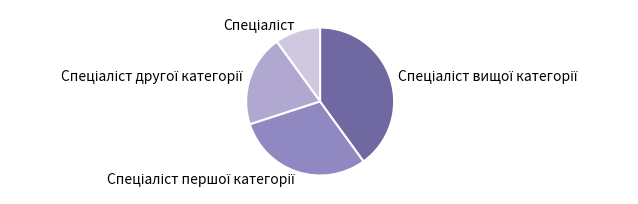

Is there any slice that represents more than half of the pie?

No